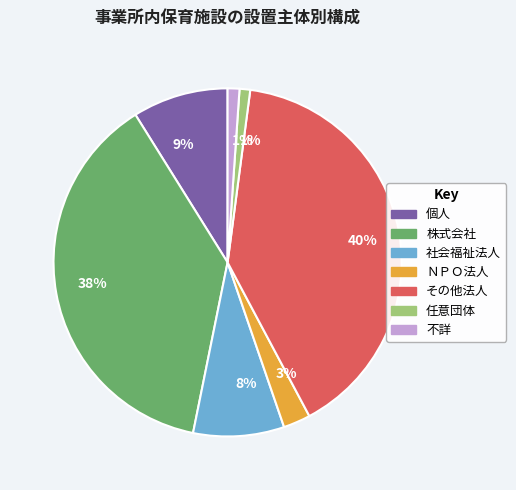

Between 不詳 and 個人, which is larger?

個人